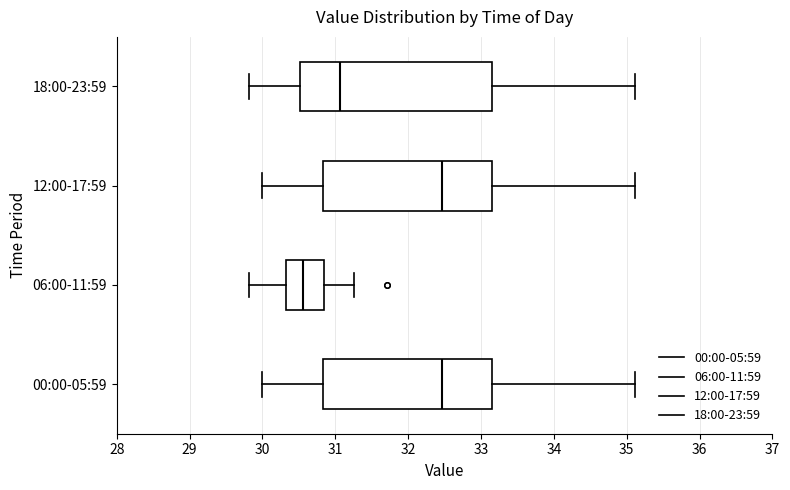

Where is the right edge of the box for 06:00-11:59 on the x-axis? The values are not printed on the chart, so give them approximately, as read against the axis.

30.8